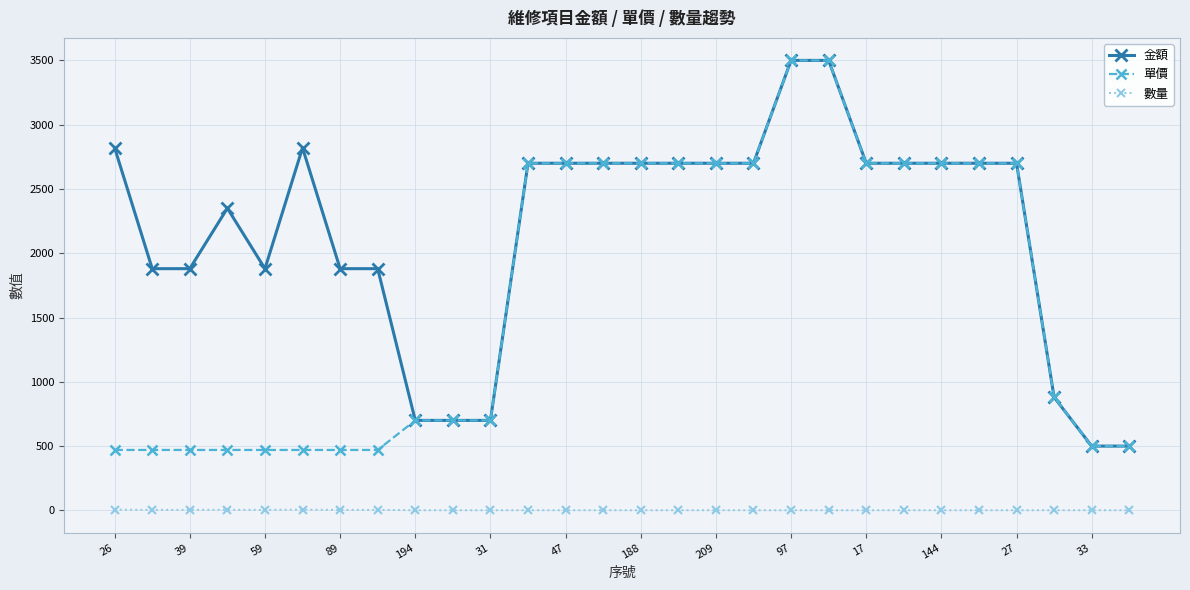

What is the lowest value of the 金額 series?

500